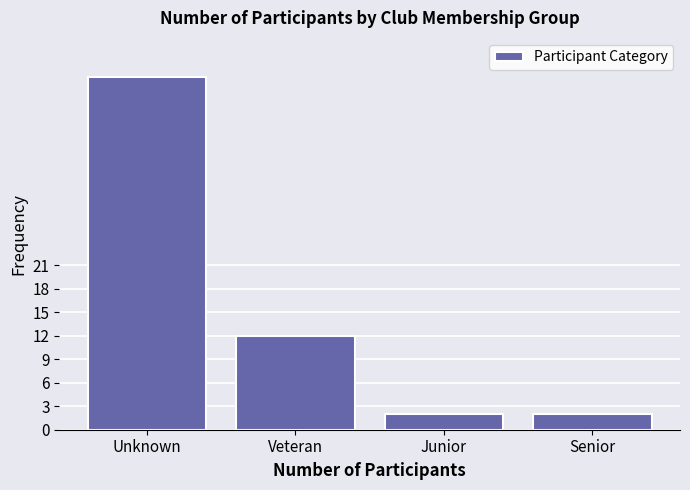

Reading left to right, transcribe all the data shown in this chart.

45	12	2	2